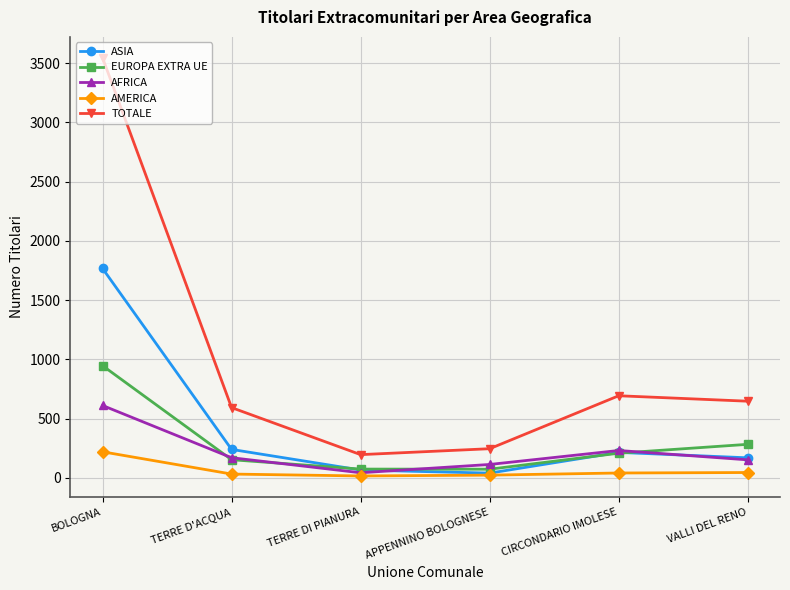

Where is the first local maximum for ASIA?

CIRCONDARIO IMOLESE